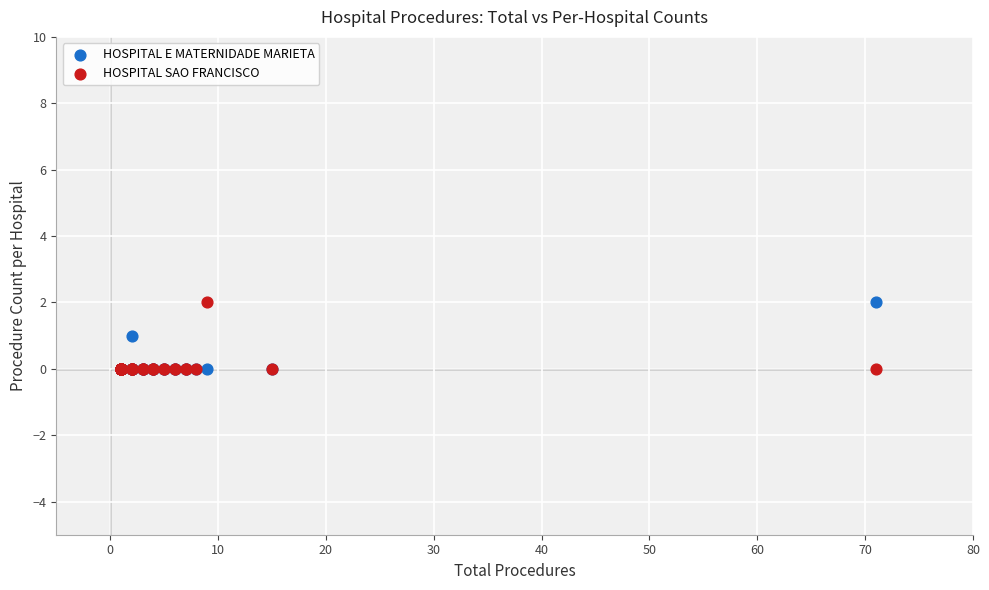

What are all the series names shown in the legend?

HOSPITAL E MATERNIDADE MARIETA, HOSPITAL SAO FRANCISCO